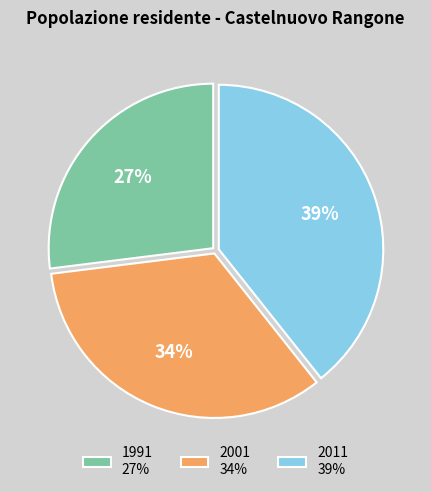

Is the sum of 2001 and 1991 greater than half?

Yes